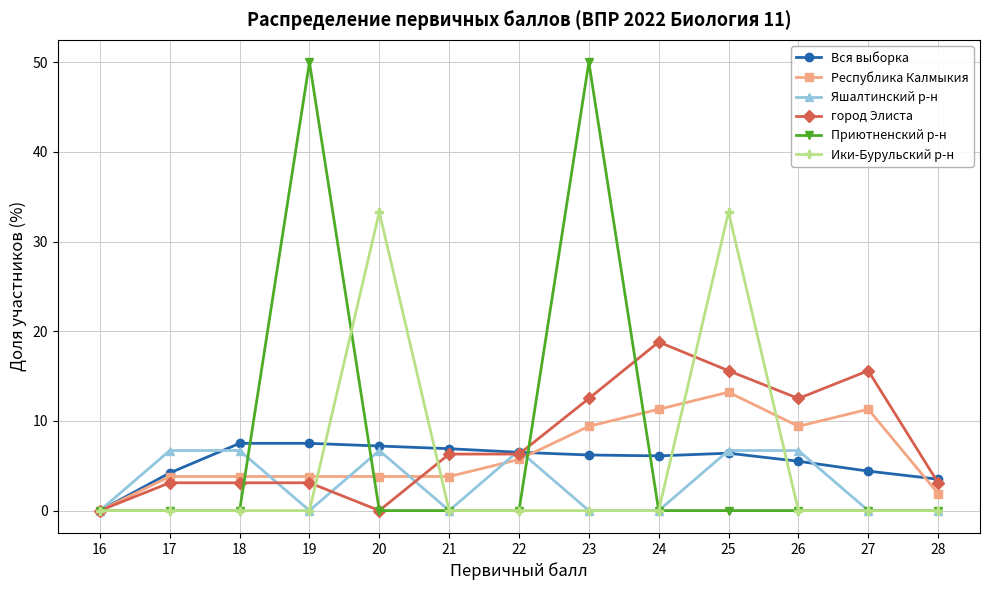

The value of Вся выборка at 16 is 0.0. True or false?

True